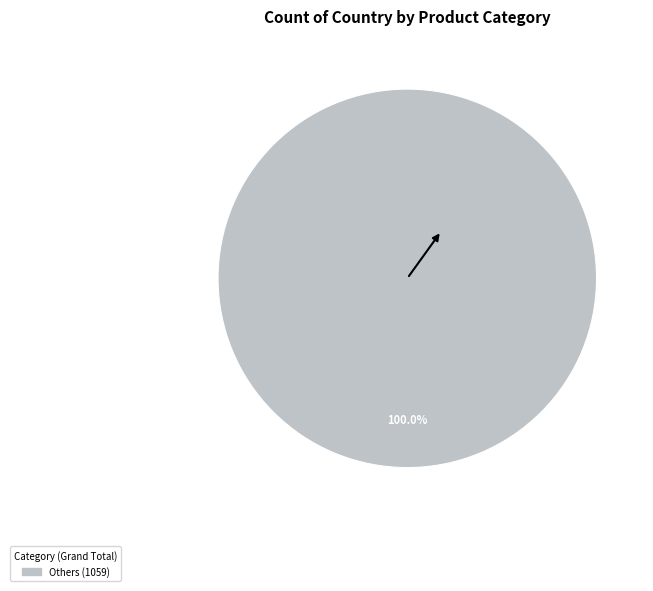

Is there any slice that represents more than half of the pie?

Yes